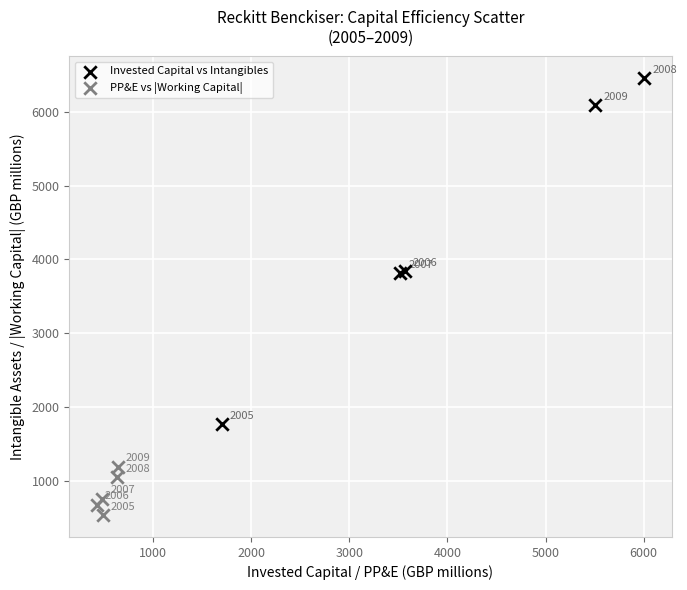

Which series contains the highest Y value?

Invested Capital vs Intangibles